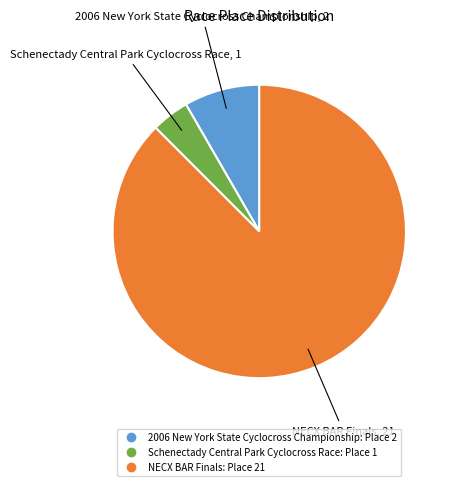

How many slices are in this pie chart?

3